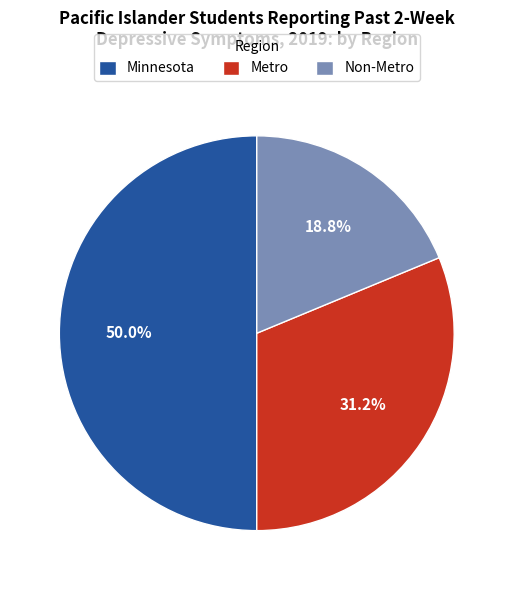

To the nearest percent, what is the difference between the largest and smallest slice percentages?

31%